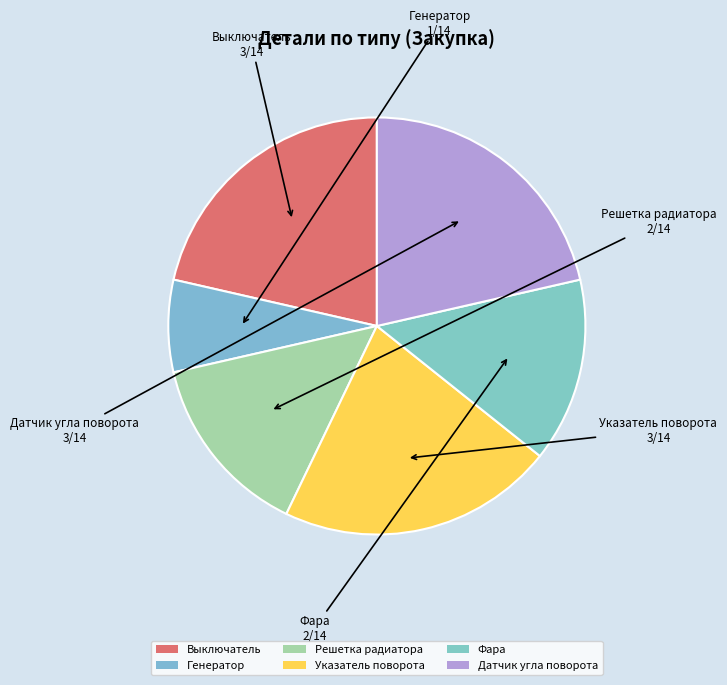

How many slices are in this pie chart?

6